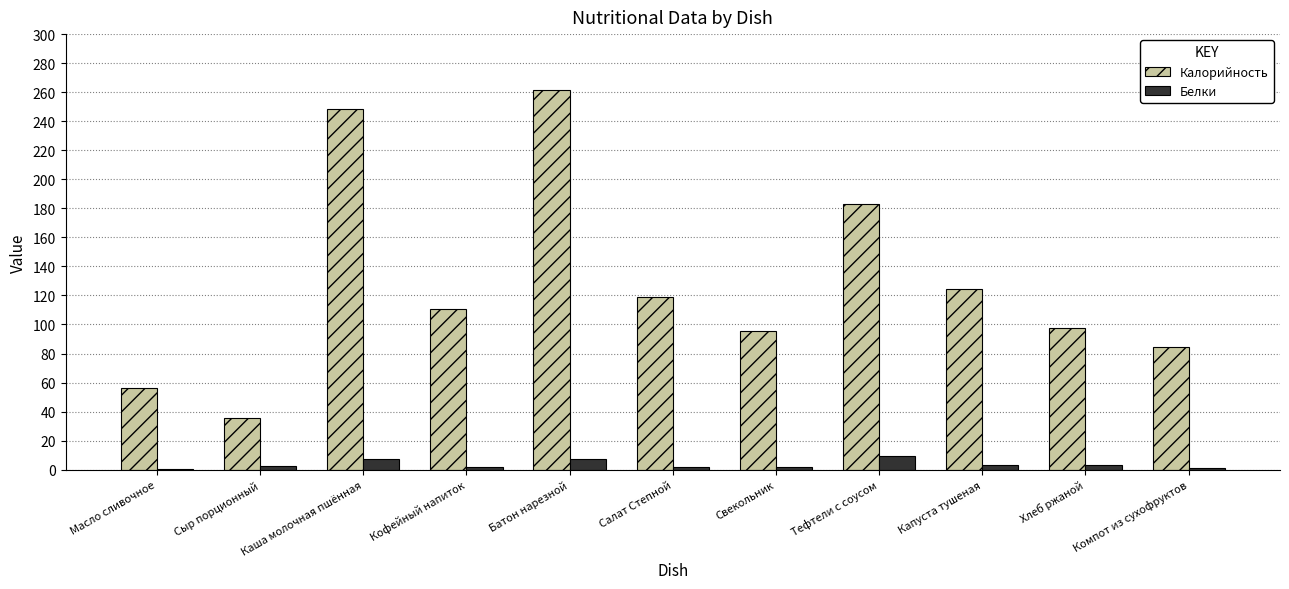

What is the sum of the Калорийность values at Сыр порционный and Салат Степной?

154.8